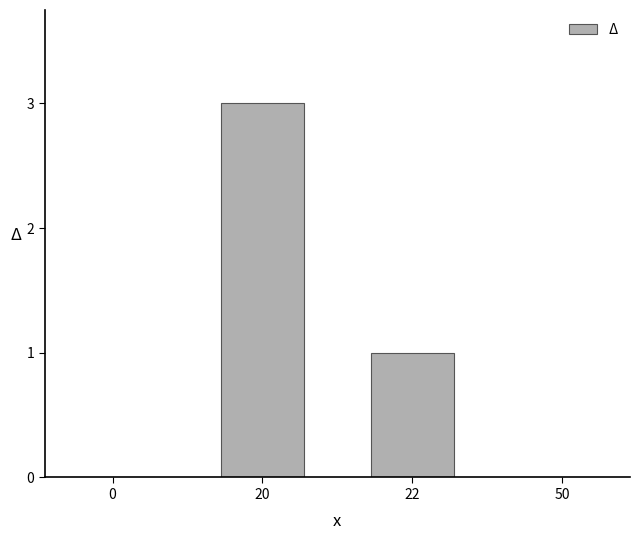

What value does the data have at 20?

3